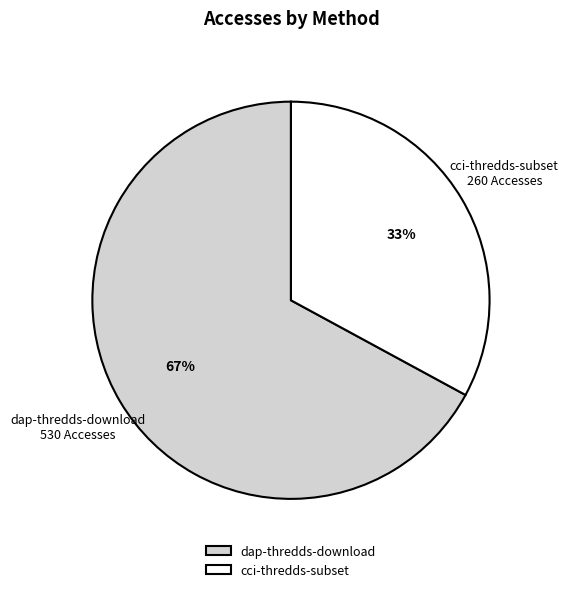

What percentage is the cci-thredds-subset slice, to the nearest percent?

33%